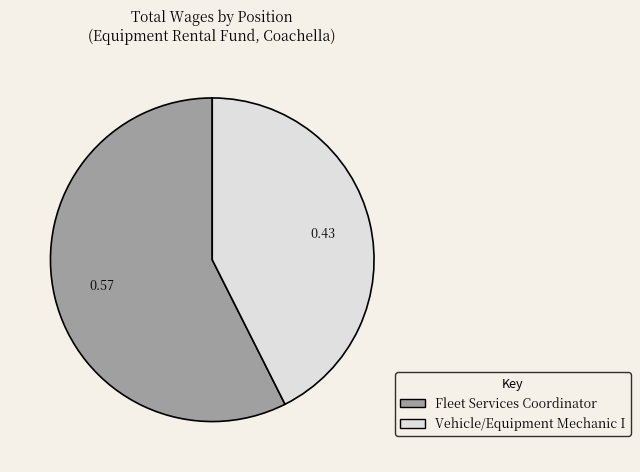

Which slice is the smallest?

Vehicle/Equipment Mechanic I